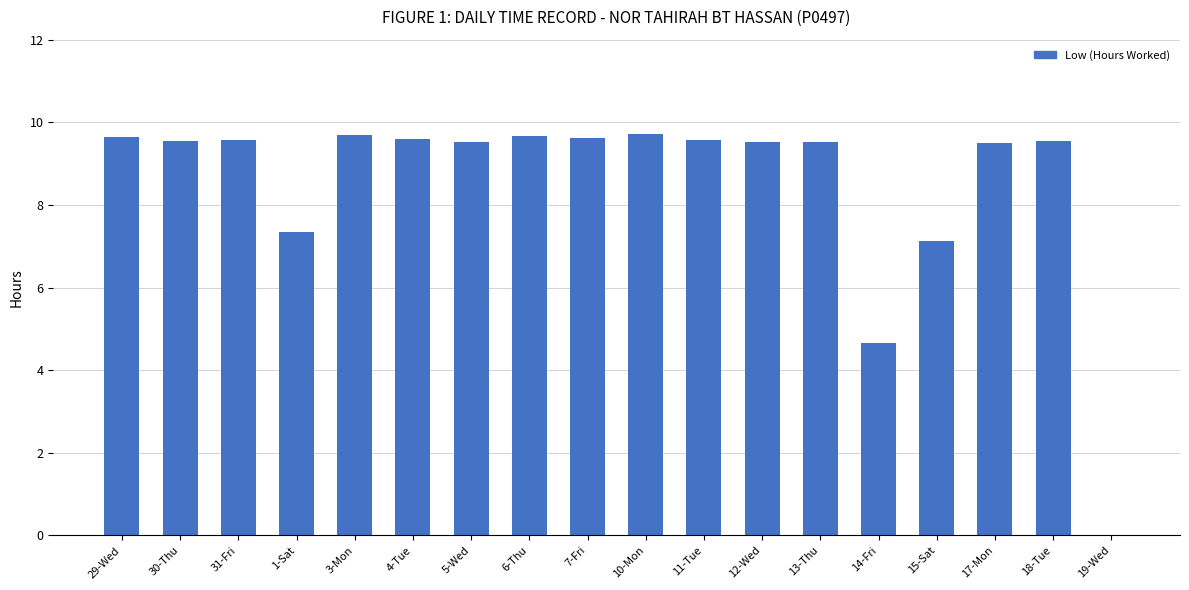

What is the sum of the values at 30-Thu and 11-Tue?

19.1